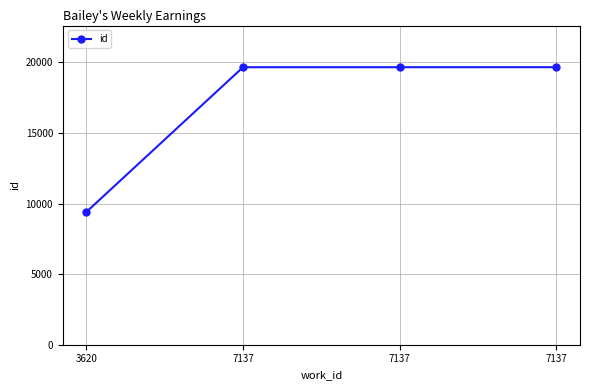

True or false: there are more than 2 points higher than both neighbors.

False